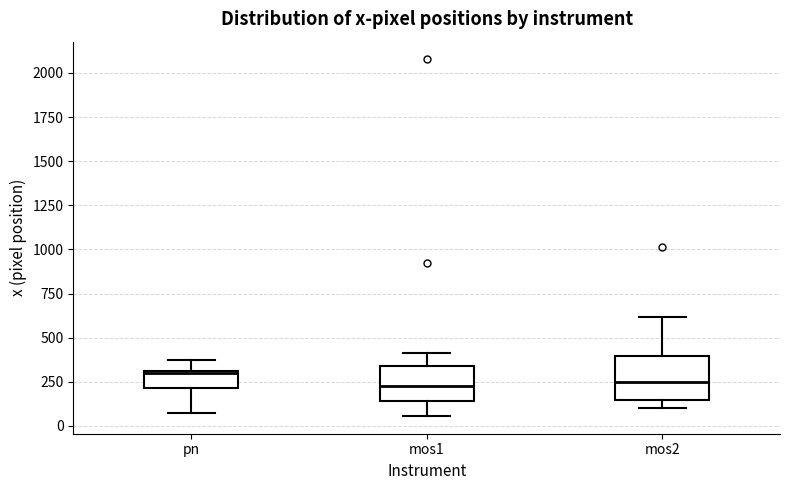

Reading left to right, read every box against the y-axis: the position of its median line, the range the box covers, and the ends of its whiskers. The values are not printed on the chart, so give them approximately, as read against the axis.

pn: median 300, box 200 to 300, whiskers 50 to 350
mos1: median 250, box 150 to 350, whiskers 50 to 400
mos2: median 250, box 150 to 400, whiskers 100 to 600